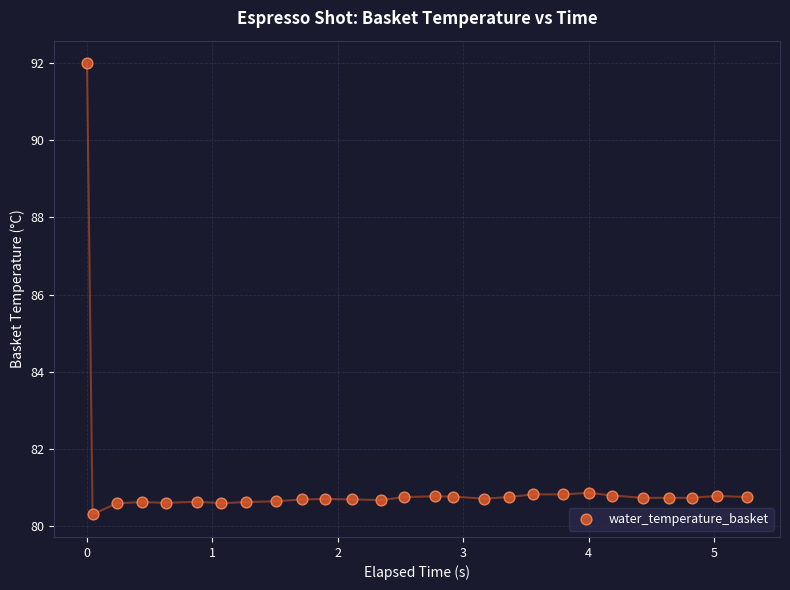

What is the range of X values (max minus min)?

5.3